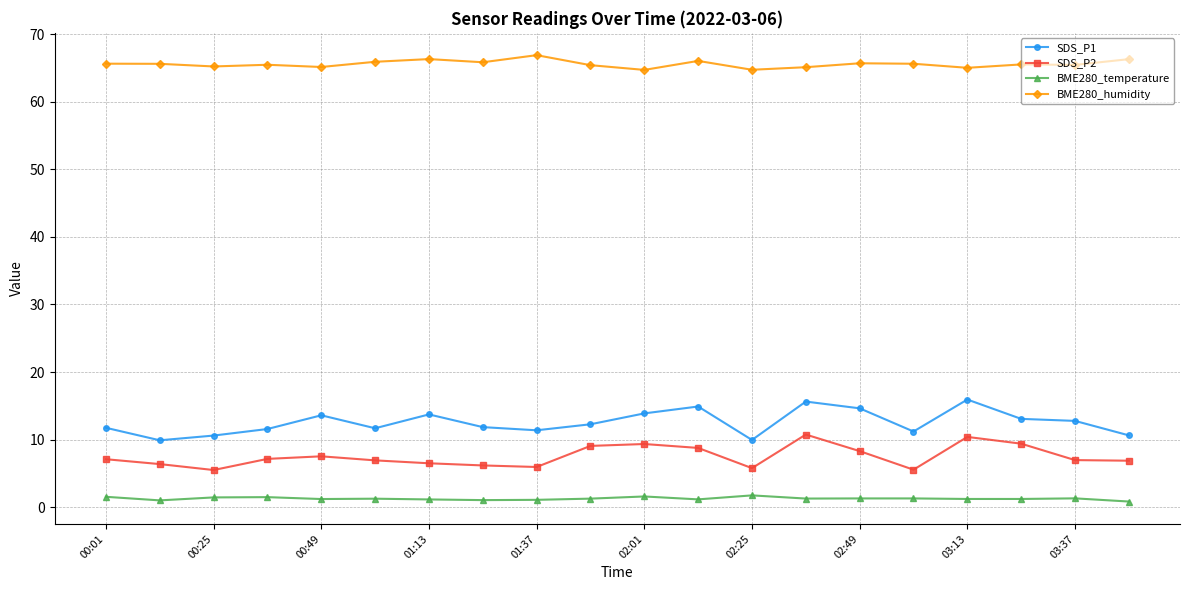

Which series has the largest range (max minus min)?

SDS_P1